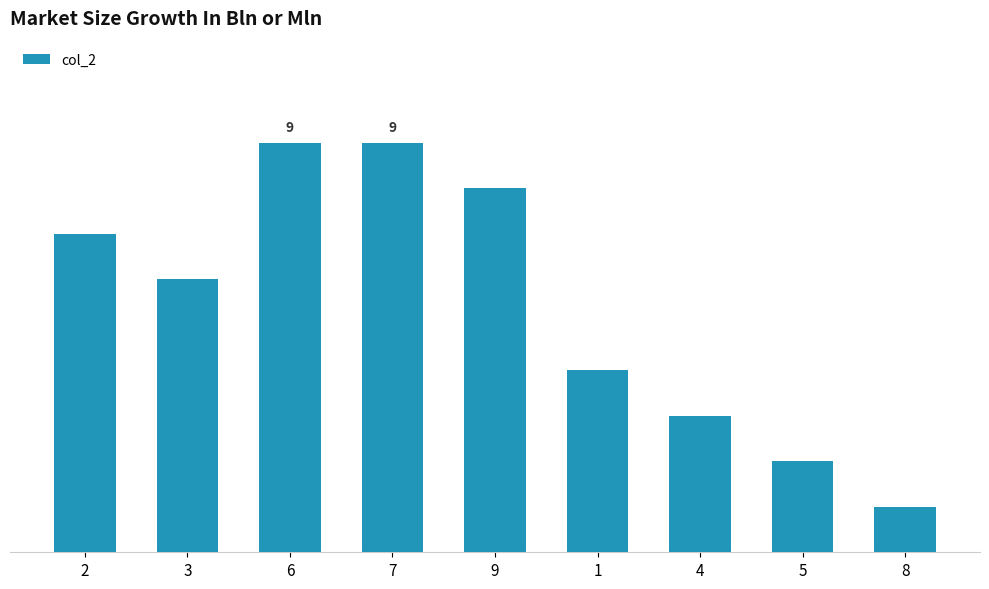

Does the chart contain any negative values?

No